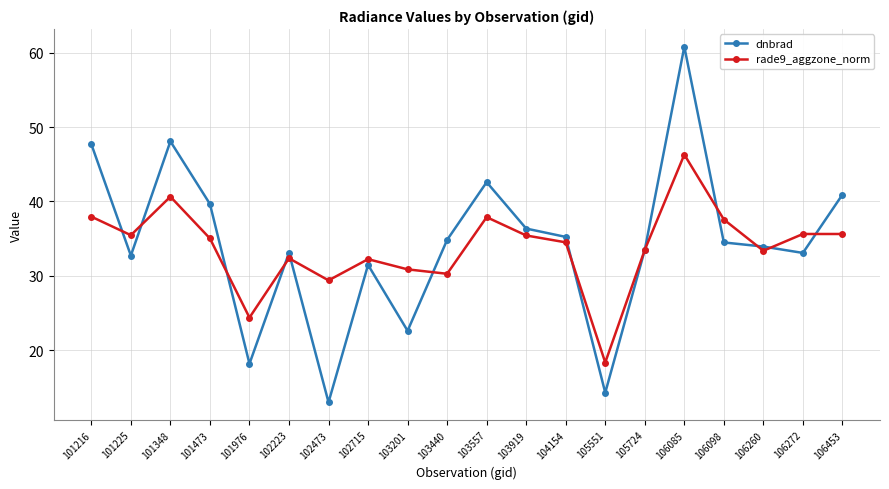

Rank the series by their average value, from highest to lowest.

dnbrad, rade9_aggzone_norm